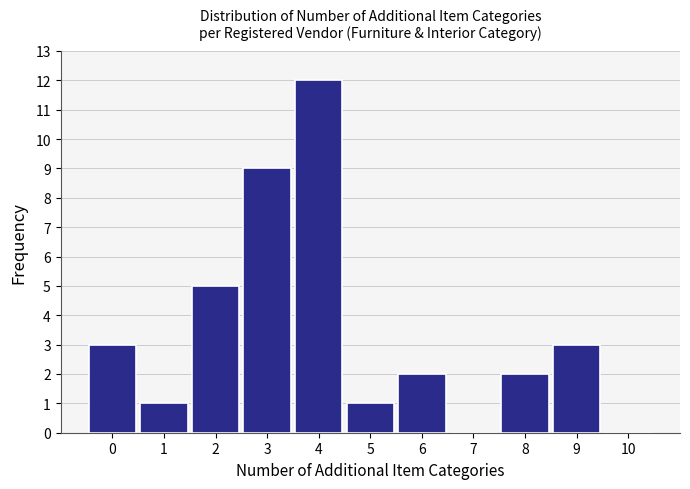

Reading left to right, list all the values displayed in this chart.

0=3	1=1	2=5	3=9	4=12	5=1	6=2	7=0	8=2	9=3	10=0